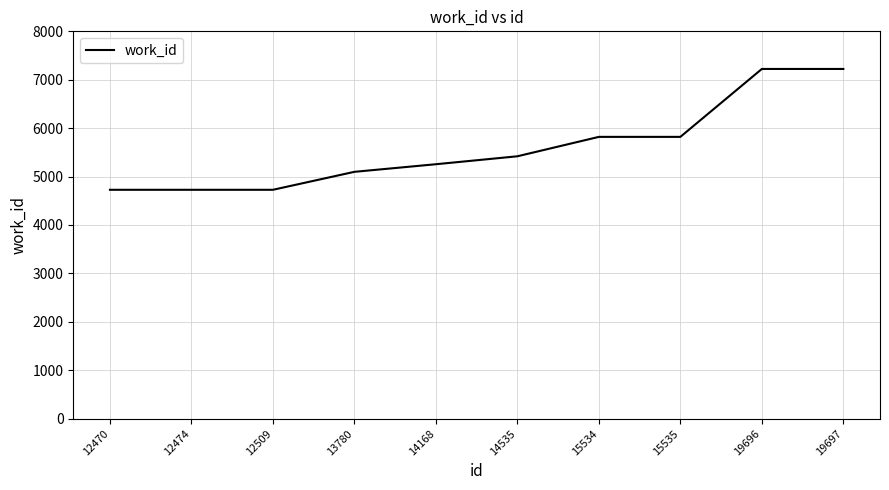

The value at 19696 is 7223. True or false?

True